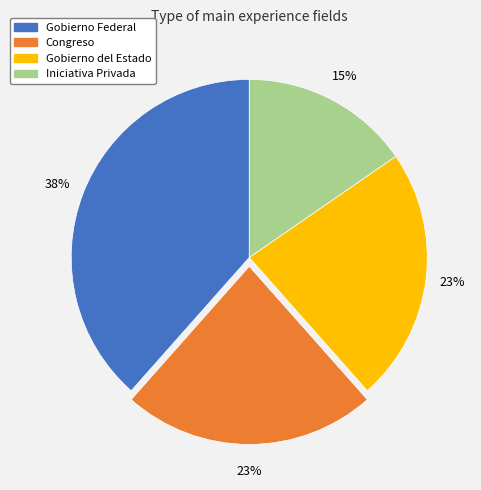

To the nearest percent, what percentage of the pie is Congreso?

23%